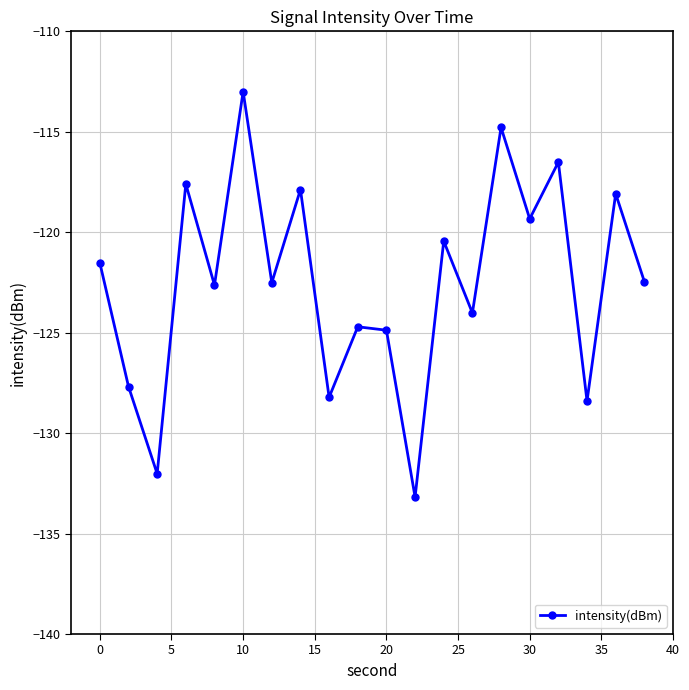

What is the difference between the second highest and second lowest values?

17.2